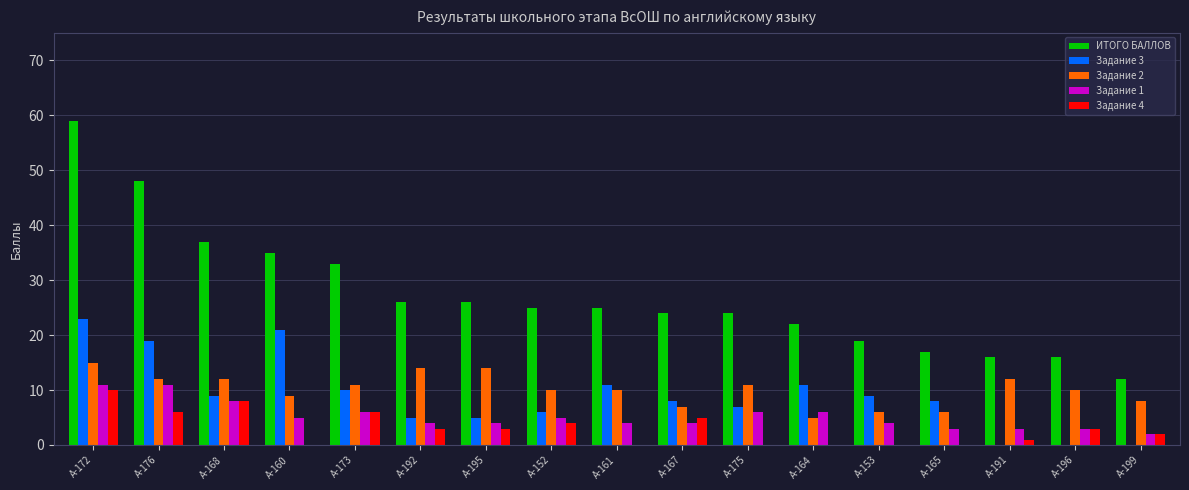

The ИТОГО БАЛЛОВ series shows 12 at А-199. True or false?

True